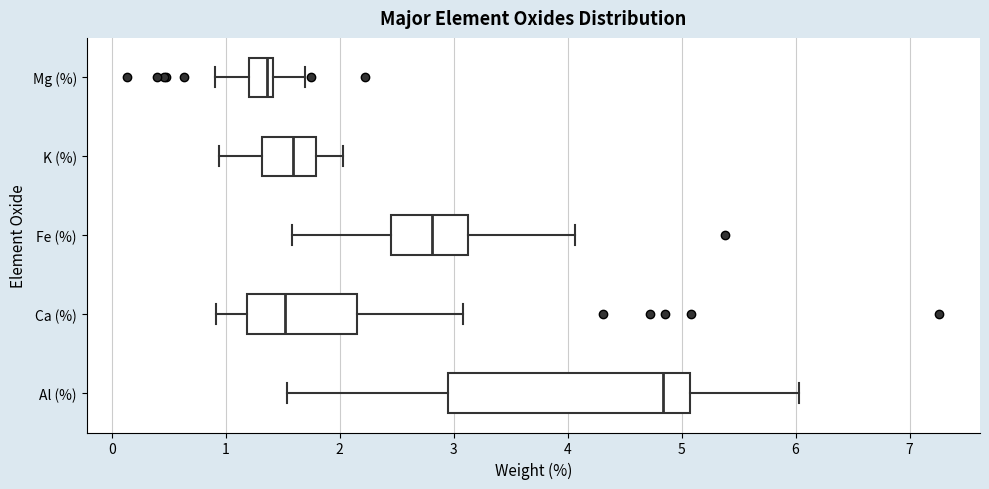

Reading bottom to top, read every box against the x-axis: the position of its median line, the range the box covers, and the ends of its whiskers. The values are not printed on the chart, so give them approximately, as read against the axis.

Al (%): median 4.8, box 2.9 to 5.1, whiskers 1.5 to 6.0
Ca (%): median 1.5, box 1.2 to 2.2, whiskers 0.9 to 3.1
Fe (%): median 2.8, box 2.4 to 3.1, whiskers 1.6 to 4.1
K (%): median 1.6, box 1.3 to 1.8, whiskers 0.9 to 2.0
Mg (%): median 1.4 (just left of the box's right edge), box 1.2 to 1.4, whiskers 0.9 to 1.7